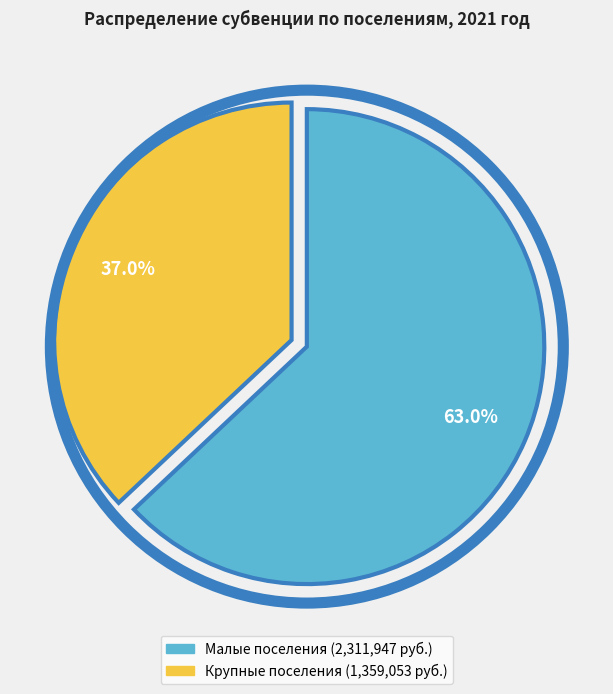

Is there a majority slice in this chart?

Yes